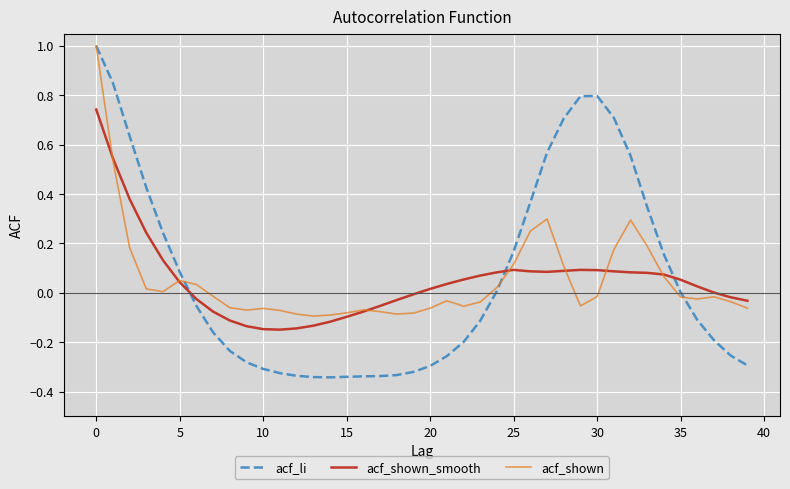

Which series has the widest spread of values?

acf_li